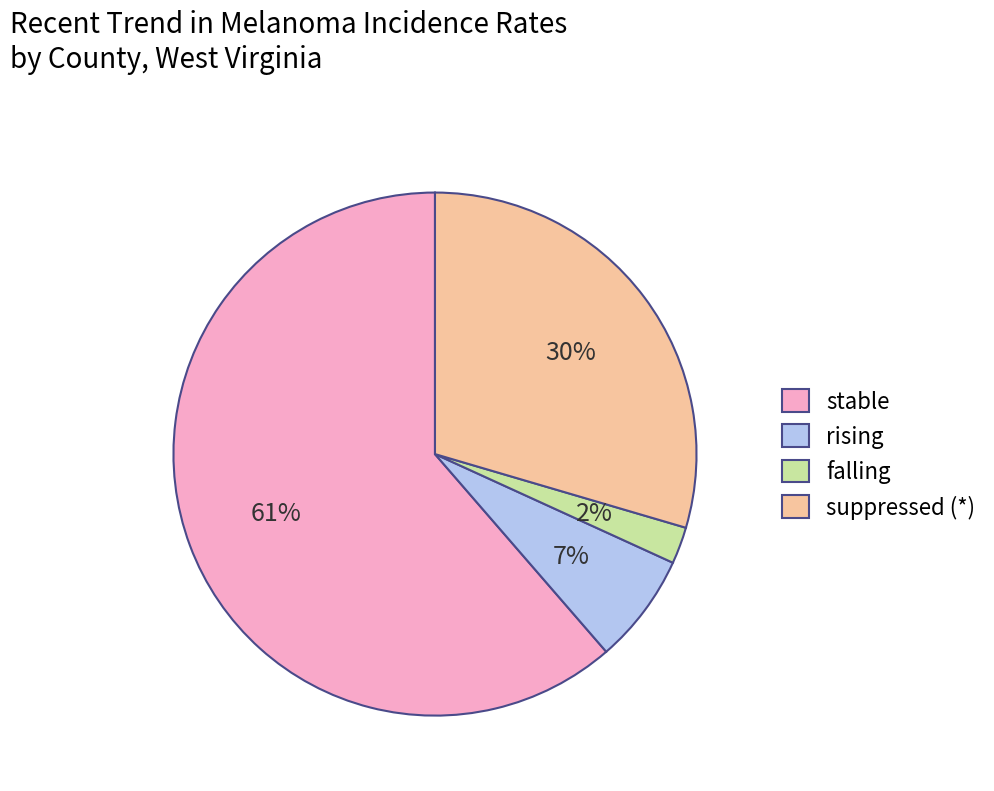

Which has a higher value, rising or falling?

rising